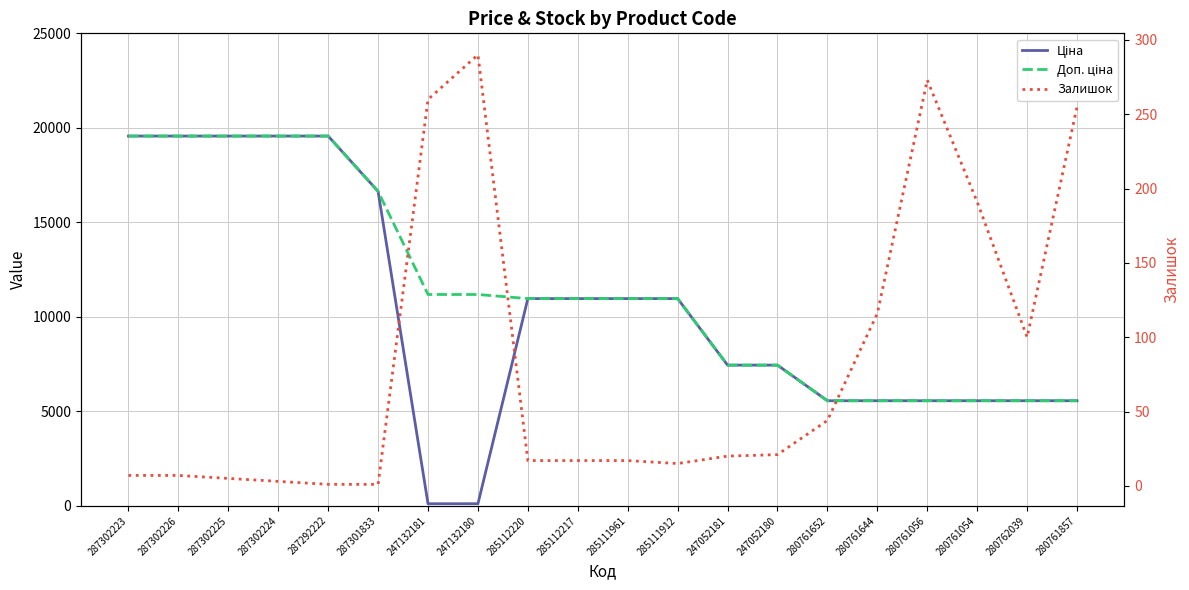

True or false: Доп. ціна and Залишок intersect in this chart.

False